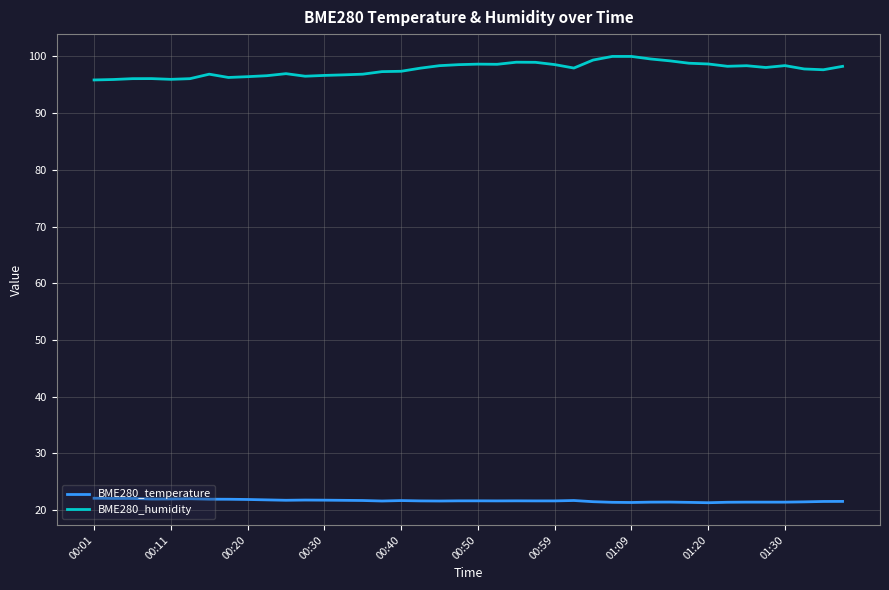

True or false: BME280_temperature and BME280_humidity cross at least once.

False